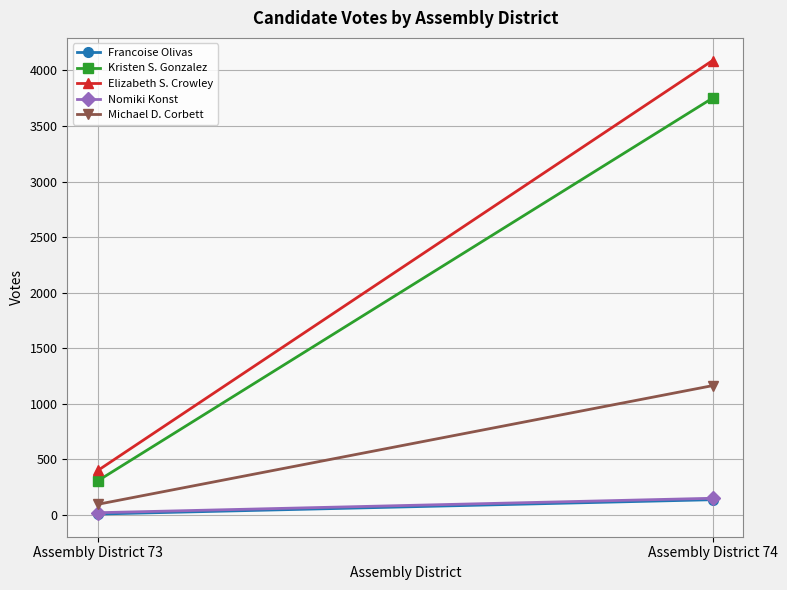

How many data points does each series have?

2